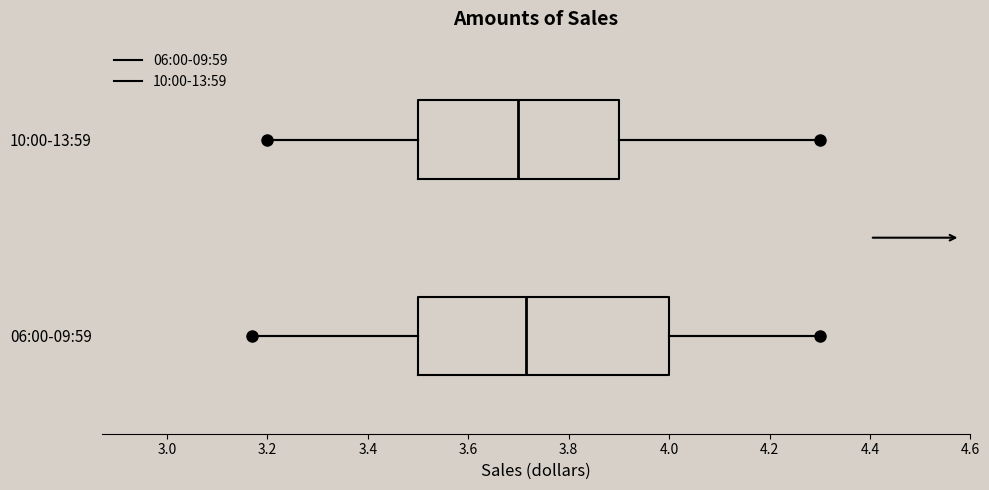

Where is the right edge of the box for 10:00-13:59 on the x-axis? The values are not printed on the chart, so give them approximately, as read against the axis.

3.90